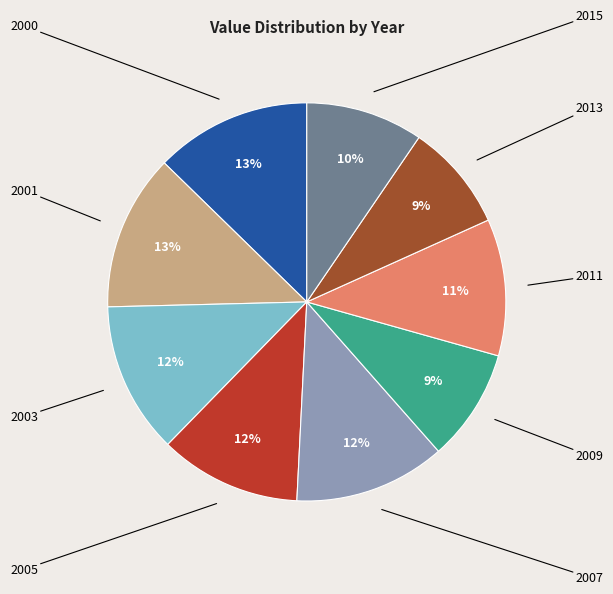

True or false: 2009 accounts for 1% of the total.

False